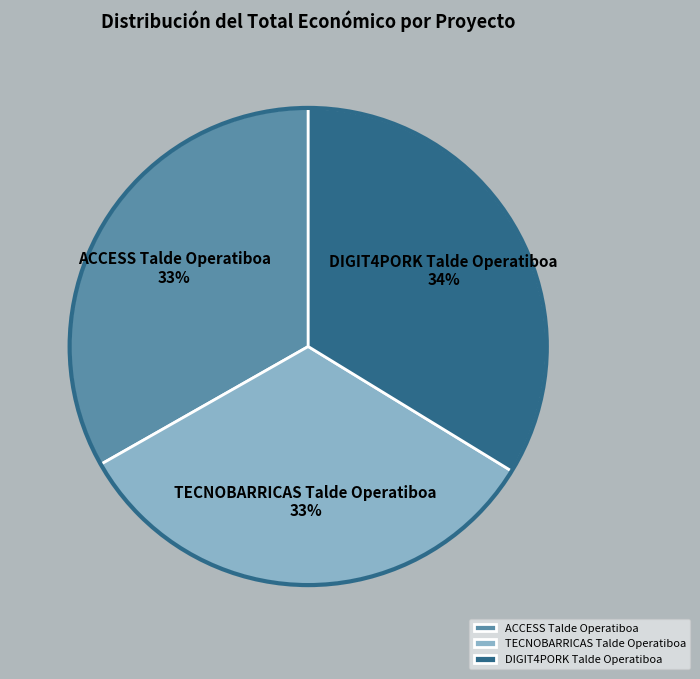

To the nearest percent, what is the difference between the largest and smallest slice percentages?

1%